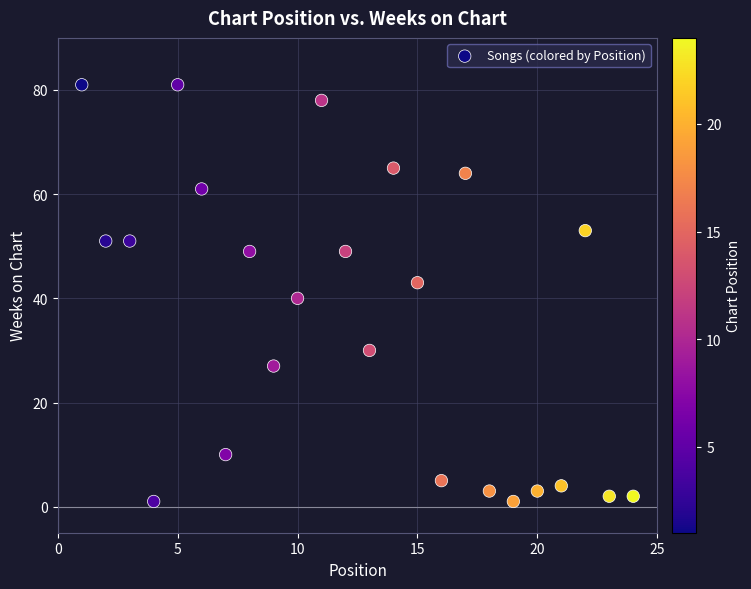

What Y value in the scatter plot is closest to 41?

40